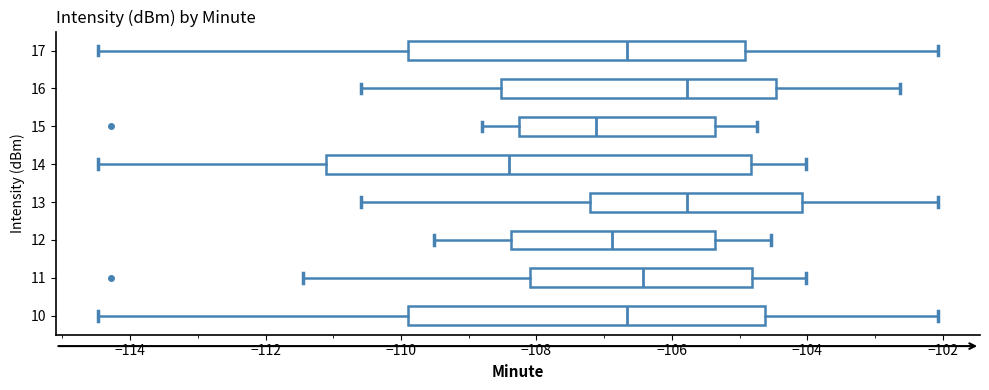

Where does the right whisker of the box at y = 17 end on the x-axis? The values are not printed on the chart, so give them approximately, as read against the axis.

-102.0